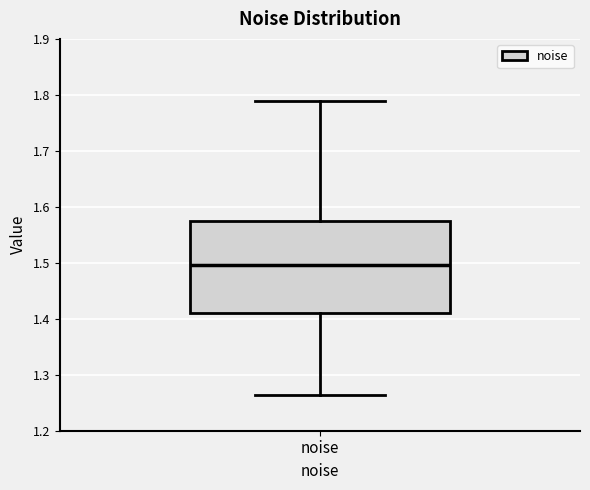

Read this box plot against the y-axis: the position of the median line, the range covered by the box, and the ends of both whiskers. The values are not printed on the chart, so give them approximately, as read against the axis.

median 1.50, box 1.41 to 1.57, whiskers 1.26 to 1.79